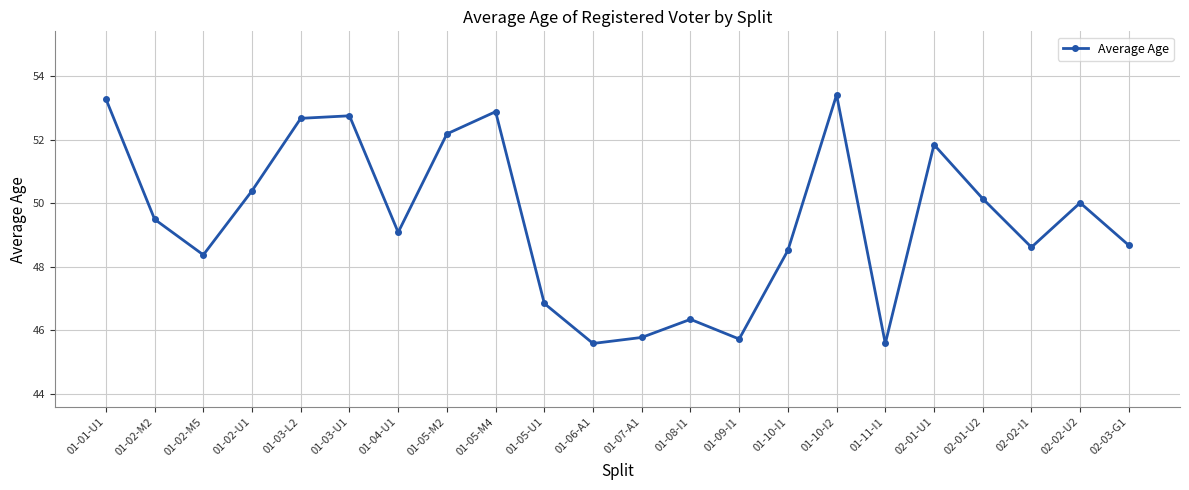

Where does the data first go above 49?

01-01-U1